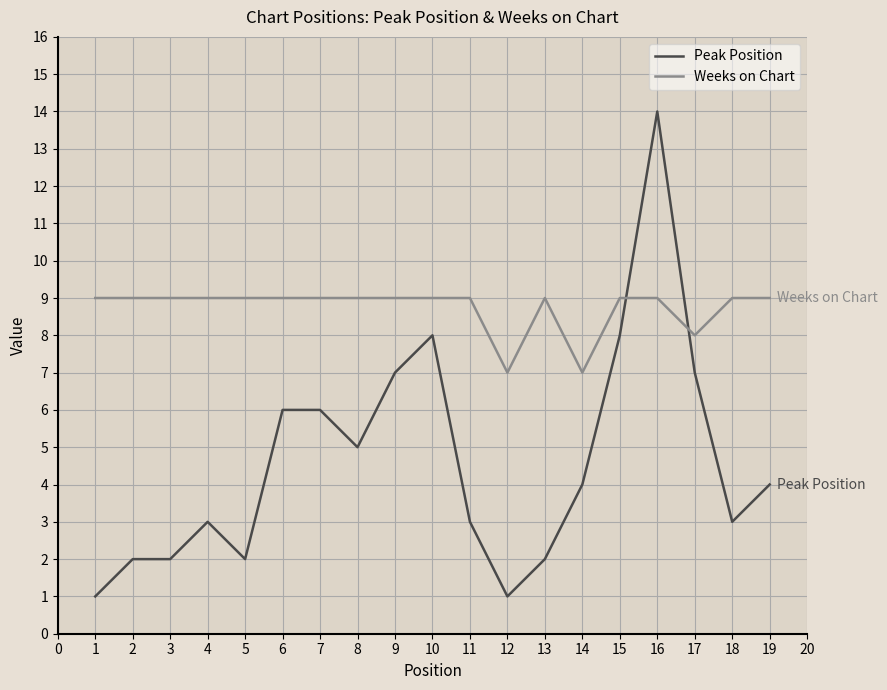

What is the average value of the Peak Position series?

5